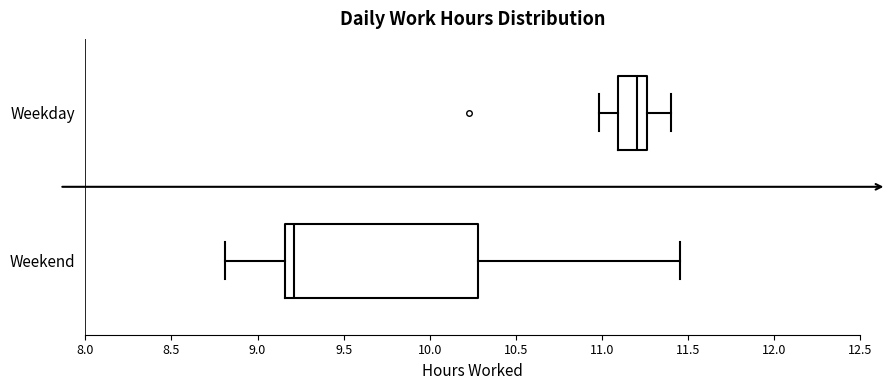

Comparing the boxes themselves (not the whiskers), which one is the widest?

Weekend